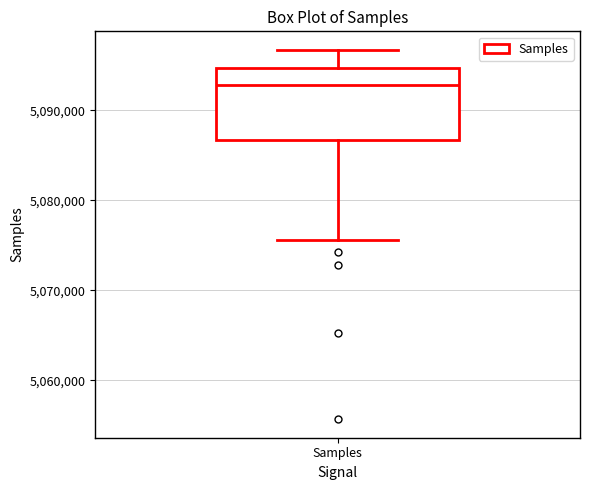

Transcribe this box plot: give where the median line is, the range the box spans, and where the two whiskers end, as read against the y-axis. The values are not printed on the chart, so give them approximately, as read against the axis.

median 5093000, box 5087000 to 5095000, whiskers 5076000 to 5097000